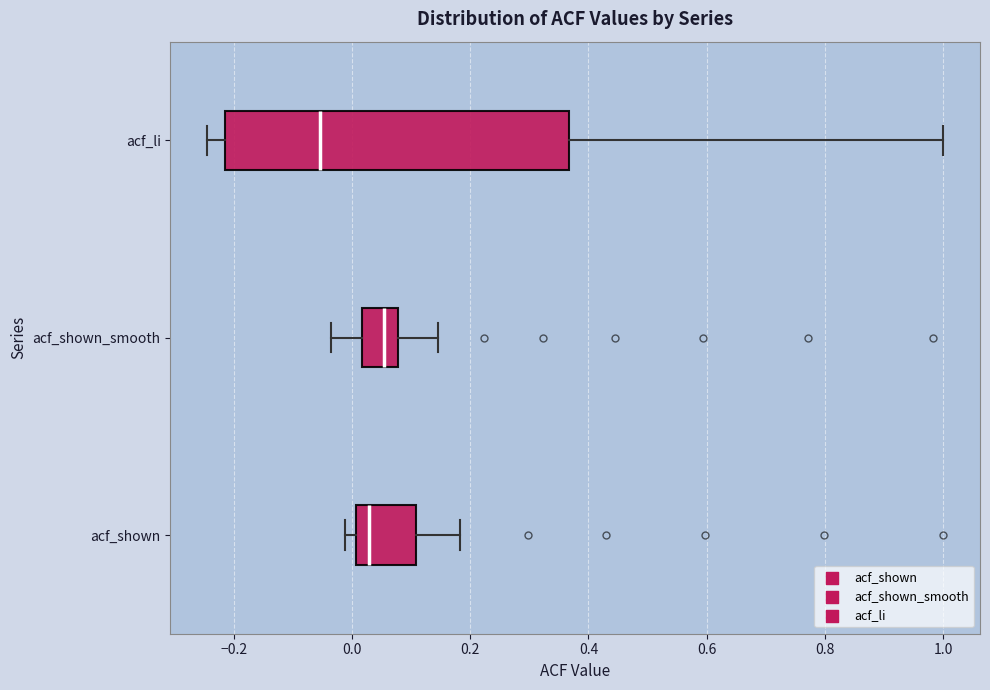

Reading bottom to top, transcribe this box plot: for each box, give where its median line is, the range the box spans, and where its two whiskers end, as read against the x-axis. The values are not printed on the chart, so give them approximately, as read against the axis.

acf_shown: median 0.02, box 0.00 to 0.10, whiskers -0.02 to 0.18
acf_shown_smooth: median 0.06, box 0.02 to 0.08, whiskers -0.04 to 0.14
acf_li: median -0.06, box -0.22 to 0.36, whiskers -0.24 to 1.00